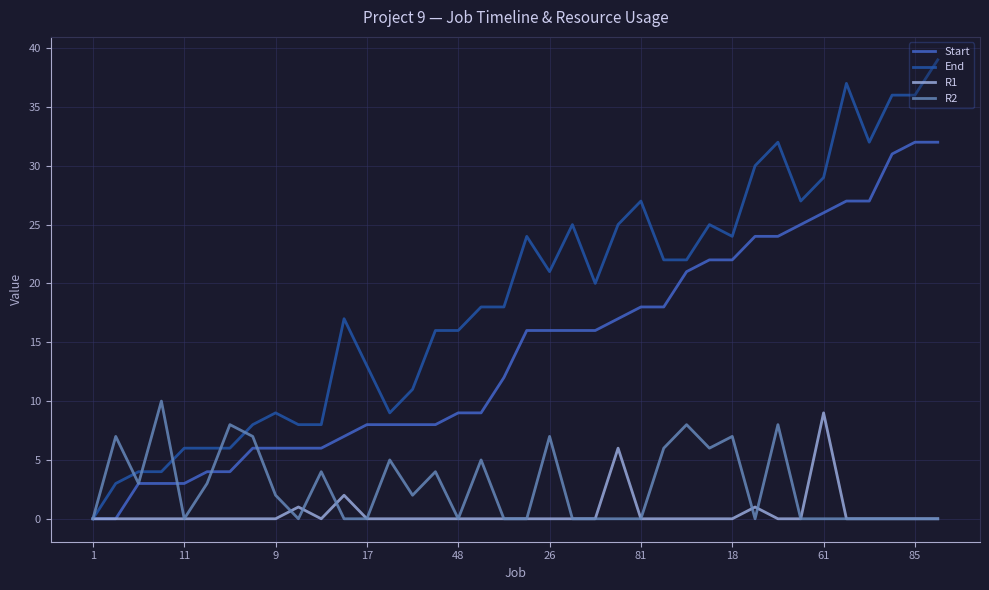

What are all the series names shown in the legend?

Start, End, R1, R2